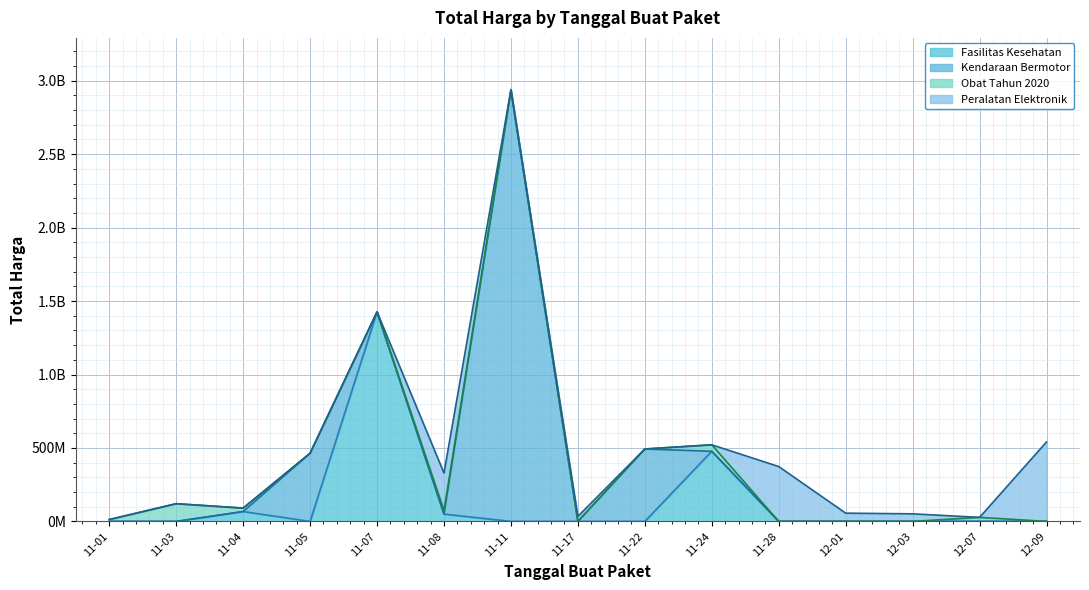

What is the average value?

214814202